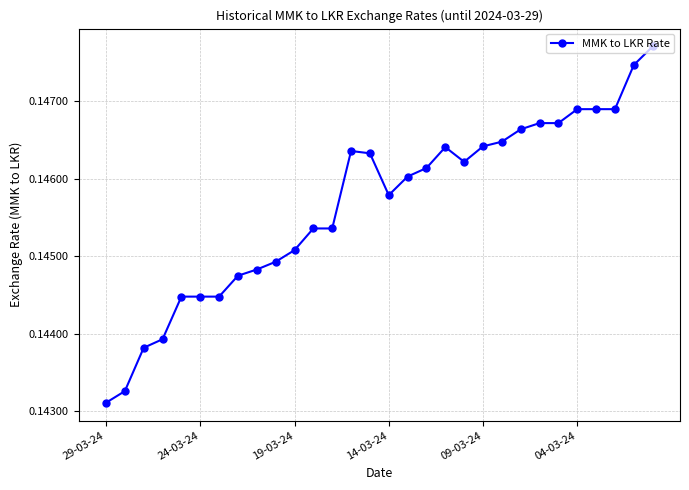

Count the number of data series in this chart.

1